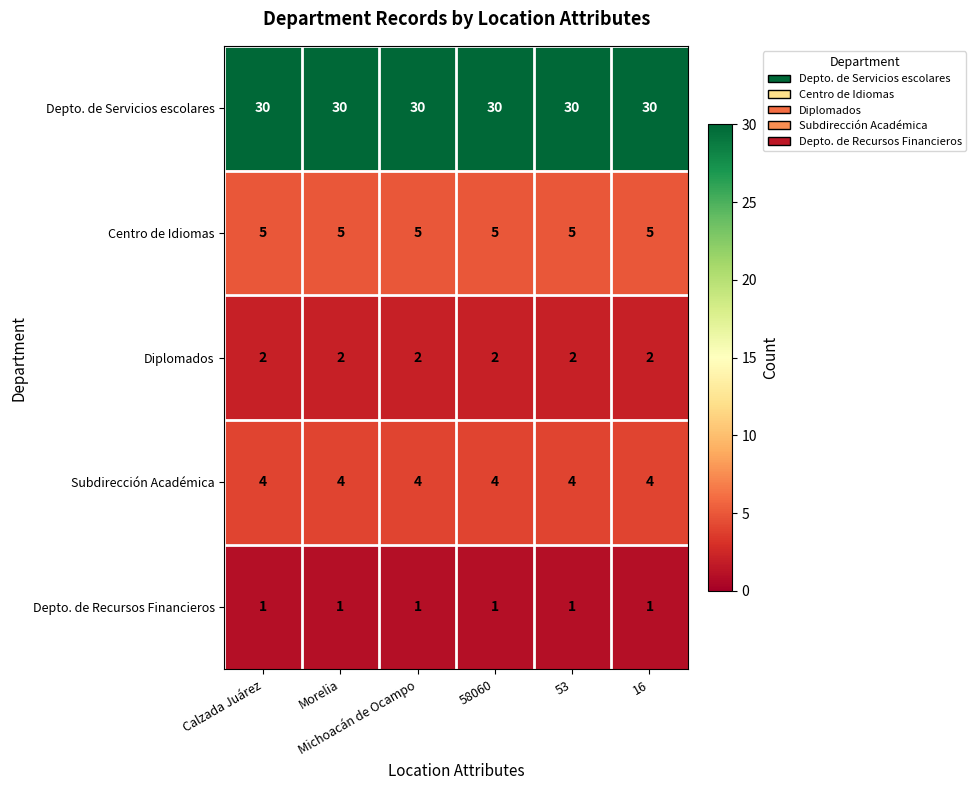

Rank the series by their maximum value, from lowest to highest.

Depto. de Recursos Financieros, Diplomados, Subdirección Académica, Centro de Idiomas, Depto. de Servicios escolares